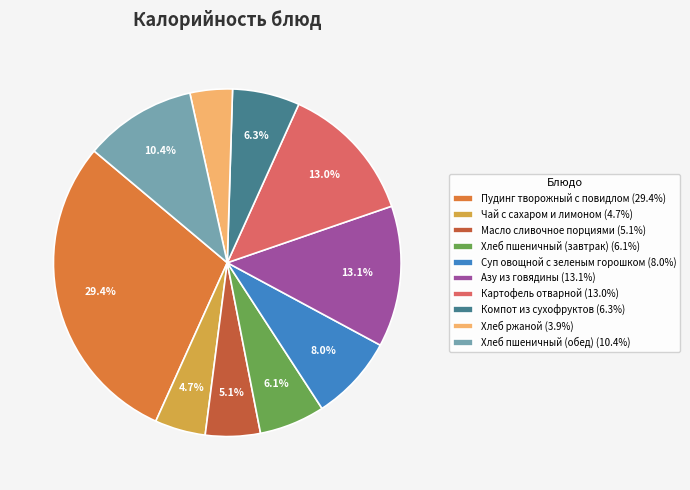

Is the sum of Хлеб пшеничный (обед) (10.4%) and Чай с сахаром и лимоном (4.7%) greater than half?

No